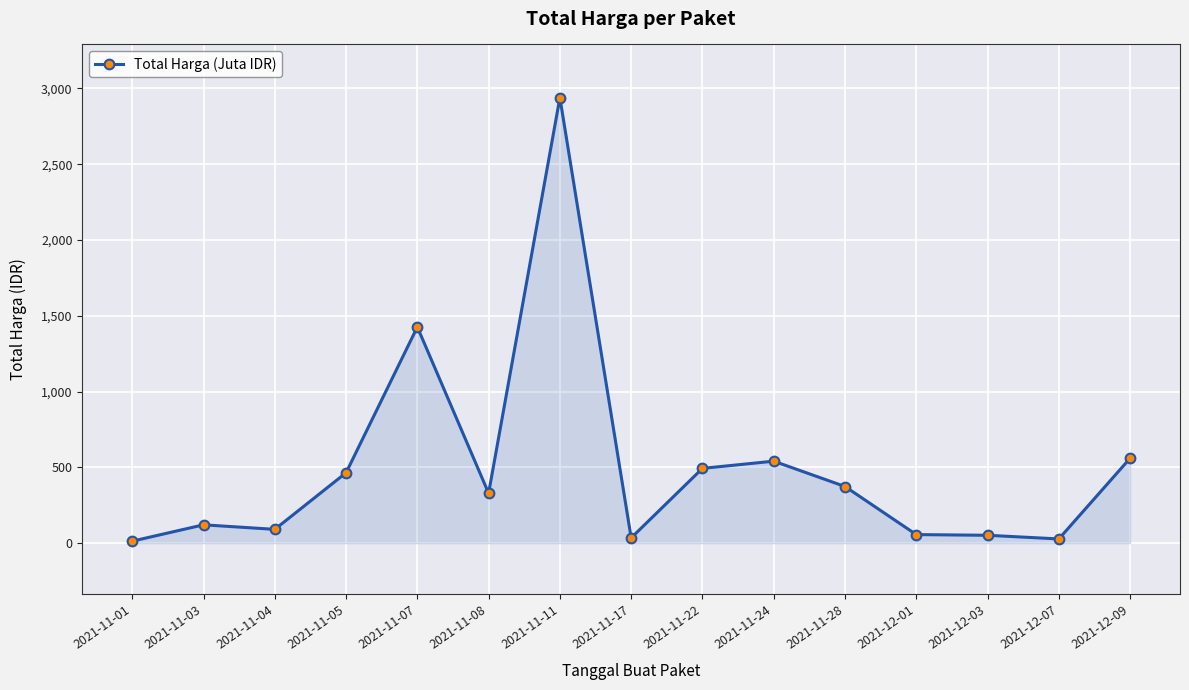

How many series are shown in this chart?

1